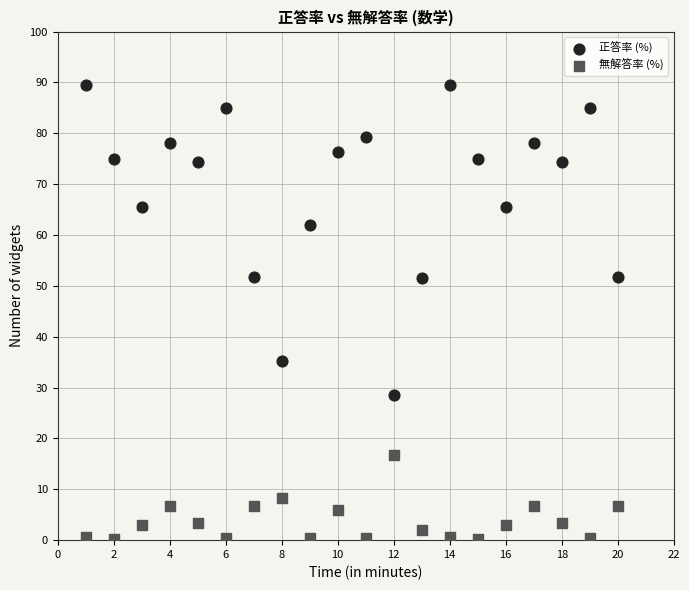

Which series has the largest Y range (max minus min)?

正答率 (%)